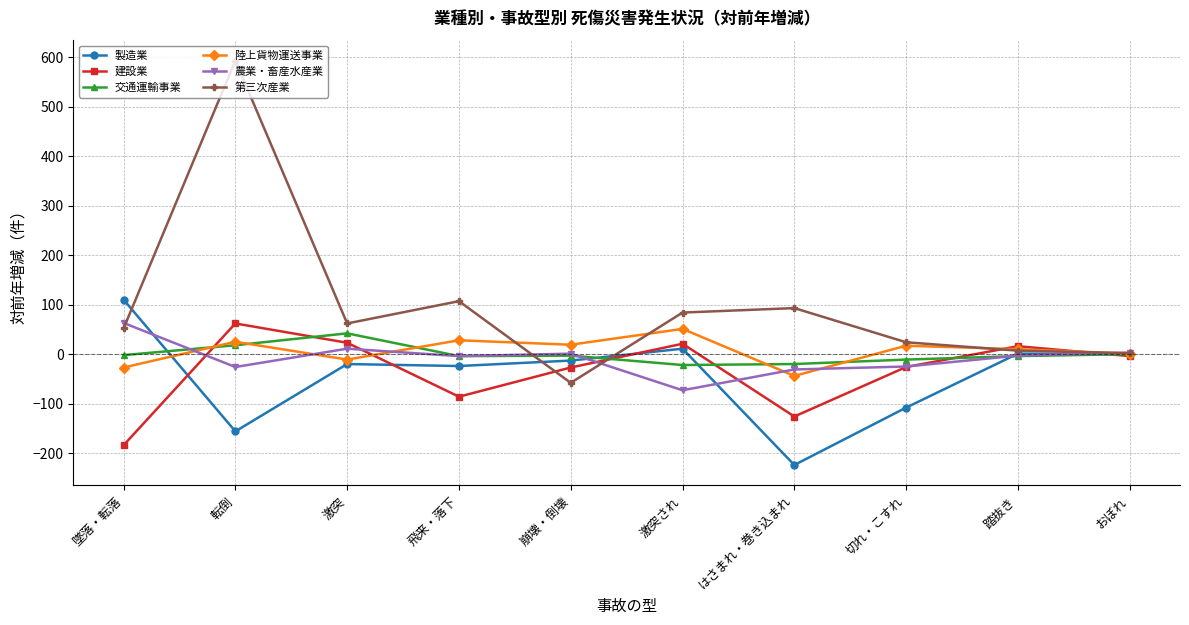

What is the label of the 1st point from the left?

墜落・転落